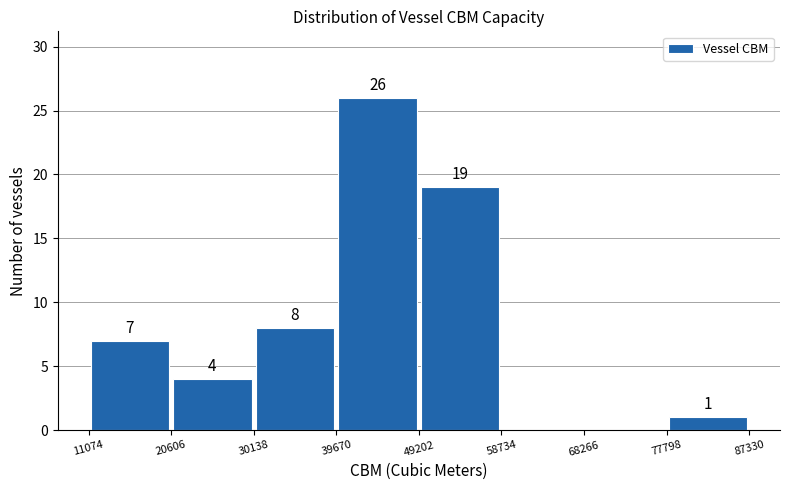

Which range on the x-axis has the tallest bar?

39670 to 49202